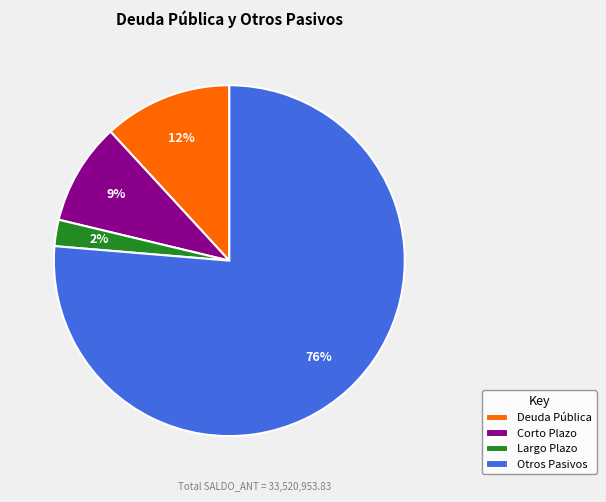

Approximately how many times larger is the value at Deuda Pública compared to Corto Plazo?

1.3